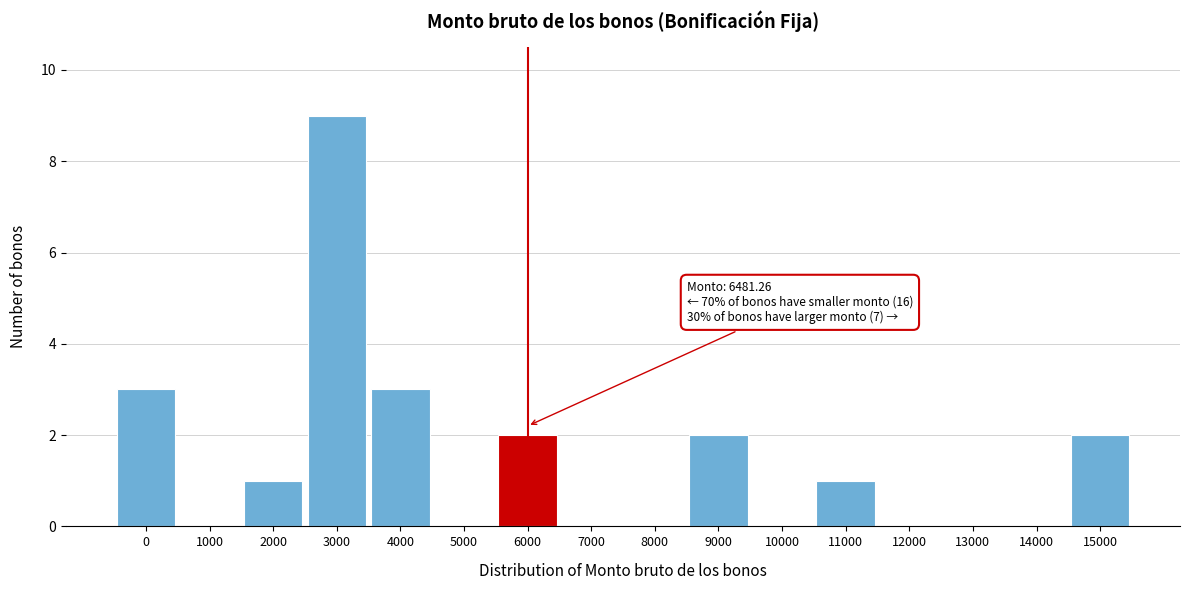

Reading left to right, transcribe all the data shown in this chart.

0=3	1000=0	2000=1	3000=9	4000=3	5000=0	6000=2	7000=0	8000=0	9000=2	10000=0	11000=1	12000=0	13000=0	14000=0	15000=2